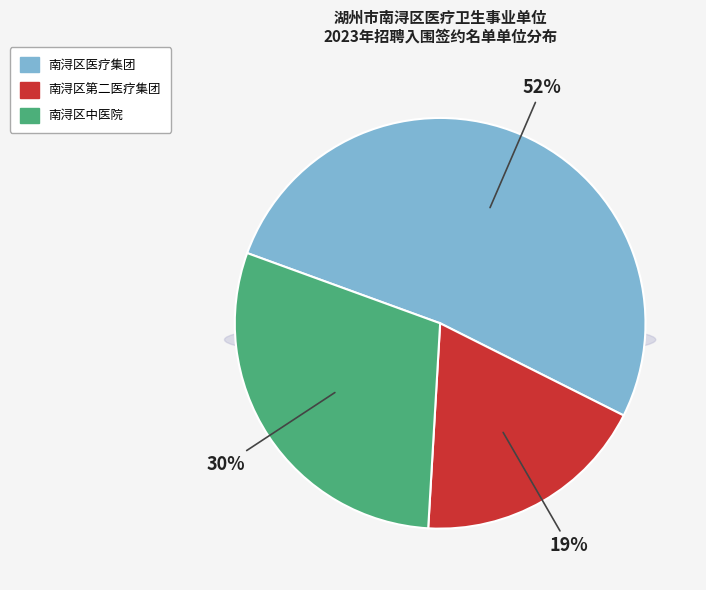

Rank the categories by value from highest to lowest.

南浔区医疗集团, 南浔区中医院, 南浔区第二医疗集团